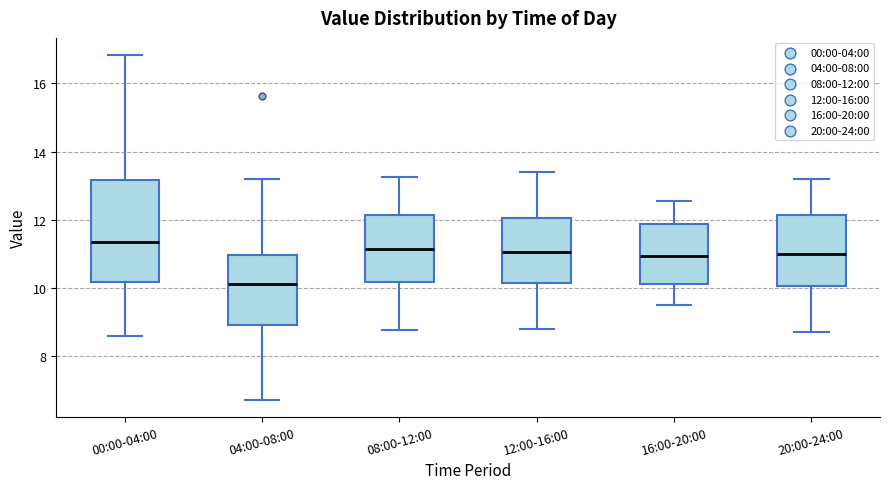

Which box's median line is the lowest?

04:00-08:00